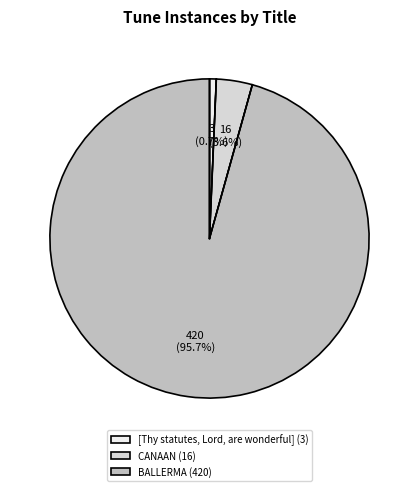

To the nearest percent, what percentage of the pie is BALLERMA?

96%